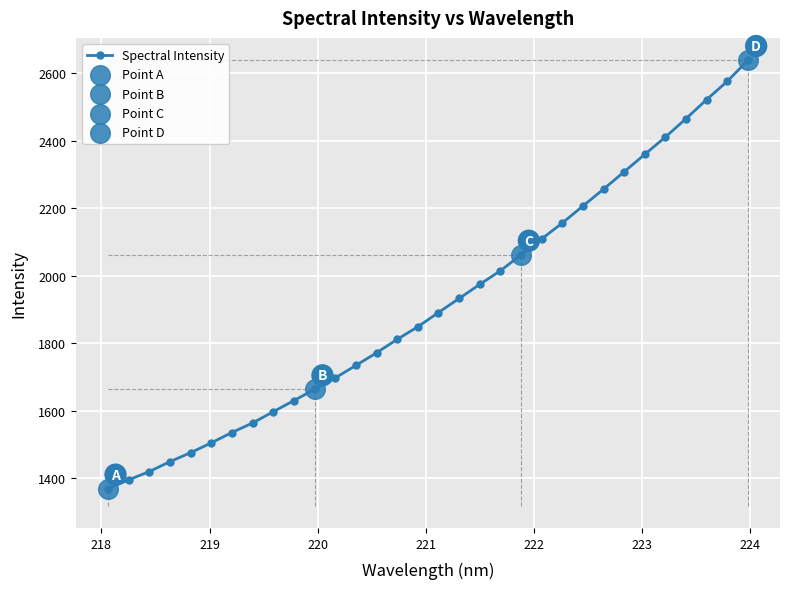

What is the value of the 29th point from the left?

2465.3